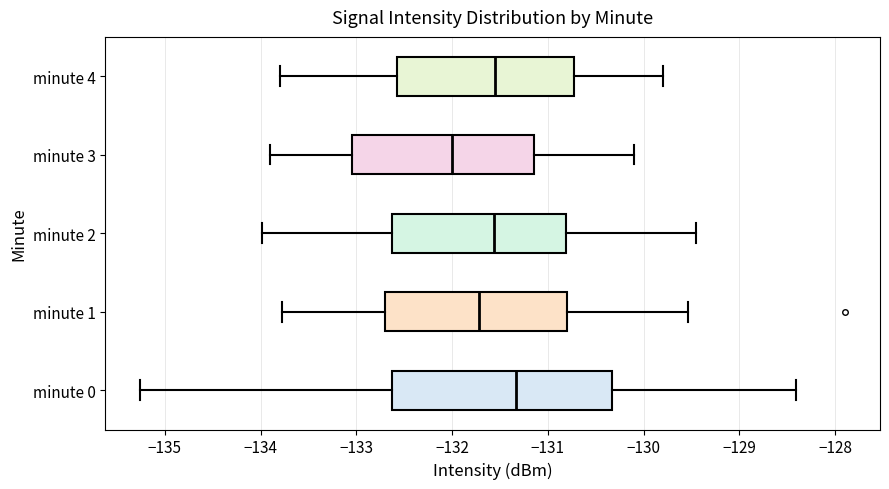

Which box has the furthest to the right median line?

minute 0